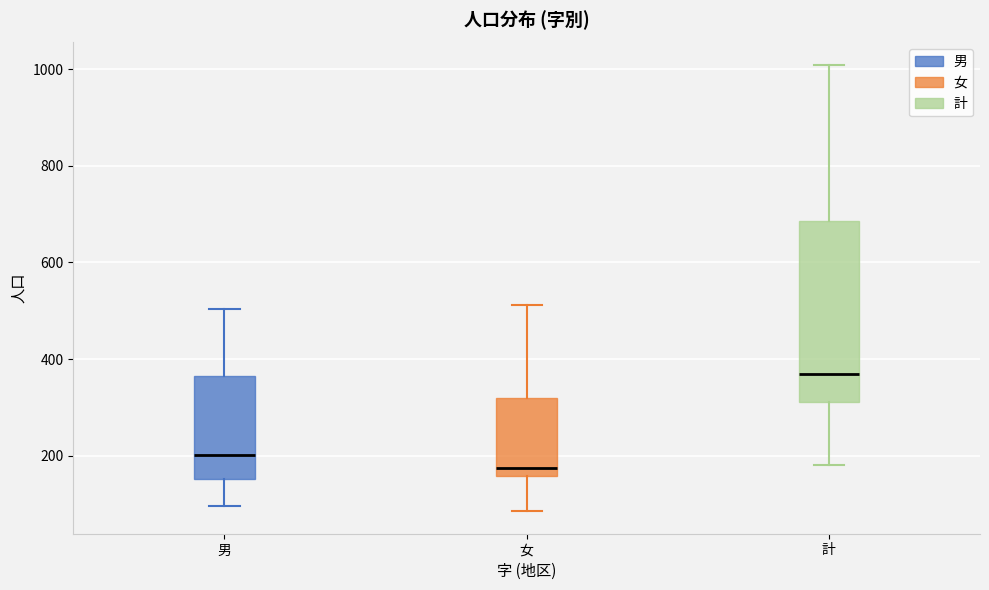

Where does the median line of the box for 男 sit on the y-axis? The values are not printed on the chart, so give them approximately, as read against the axis.

200